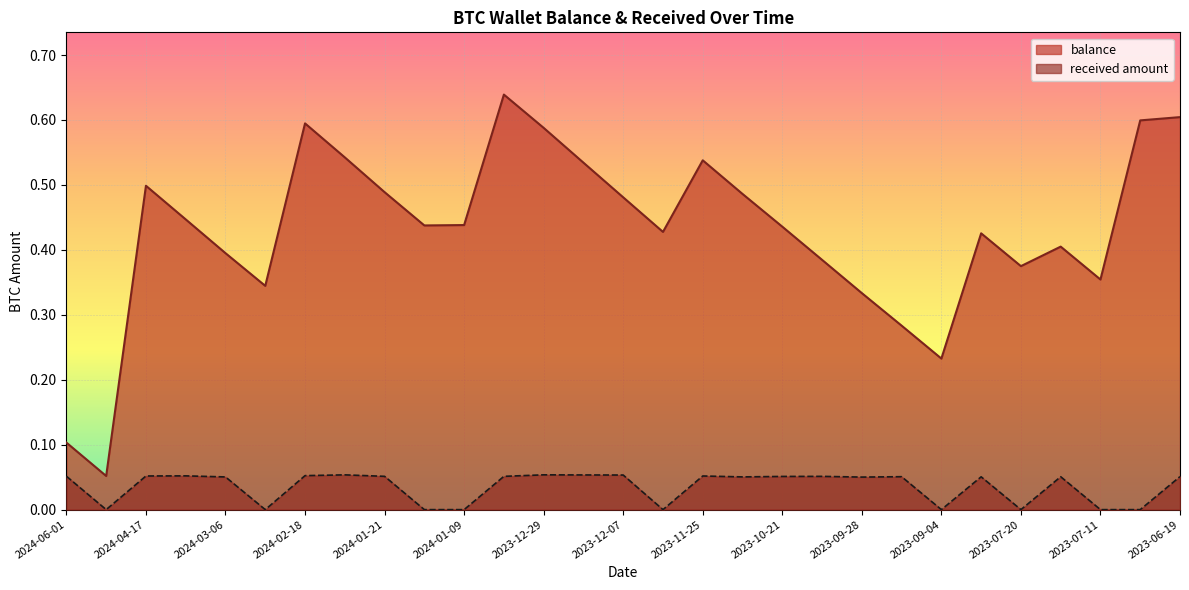

Which category has the lowest value in the received amount series?

2024-05-06